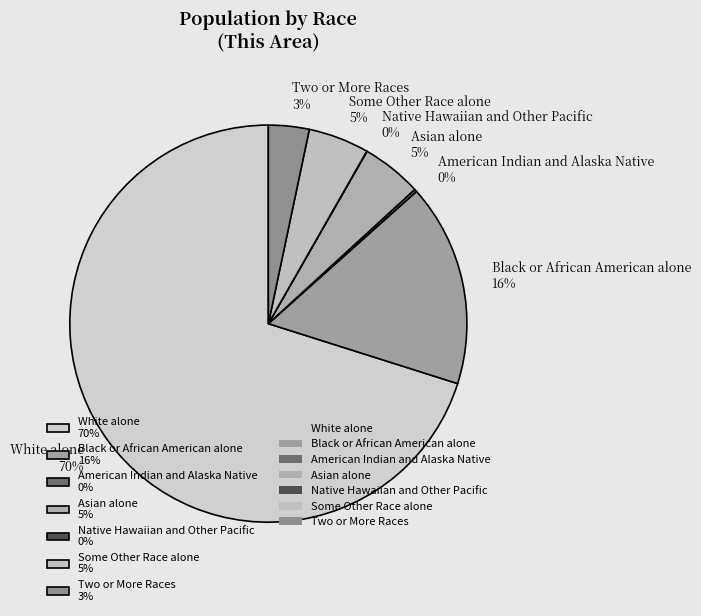

Does any single category account for the majority?

Yes